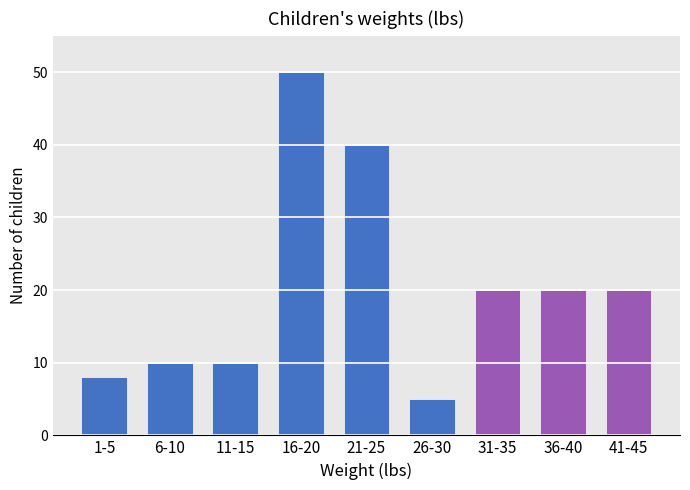

Reading left to right, list all the values displayed in this chart.

1-5=8	6-10=10	11-15=10	16-20=50	21-25=40	26-30=5	31-35=20	36-40=20	41-45=20